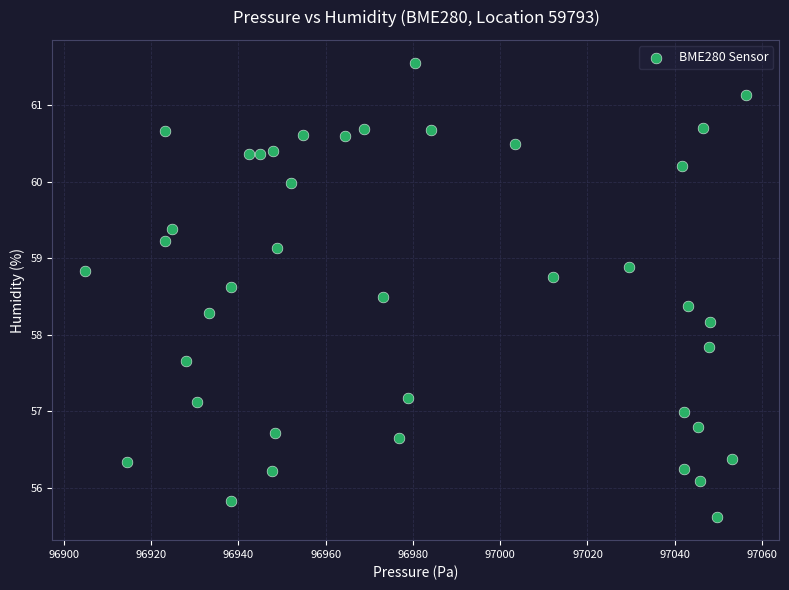

What is the range of X values (max minus min)?

151.5